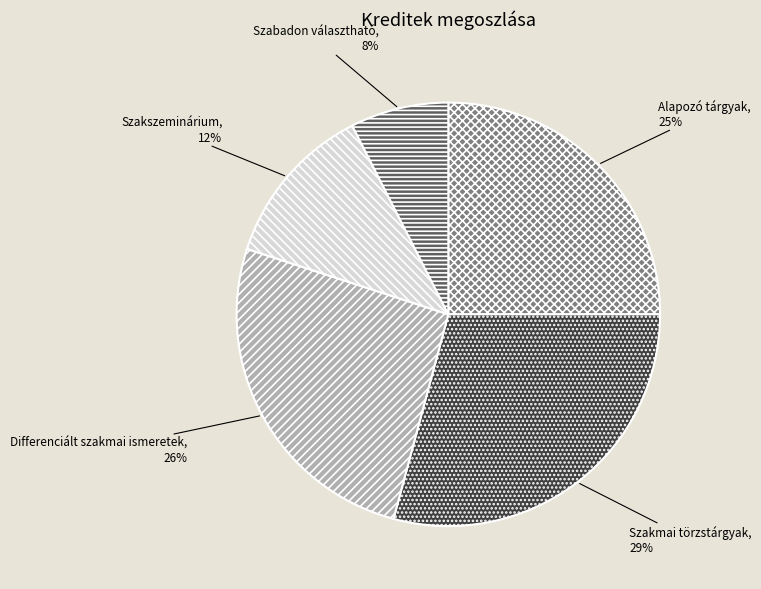

Does Alapozó tárgyak represent more than half of the total?

No